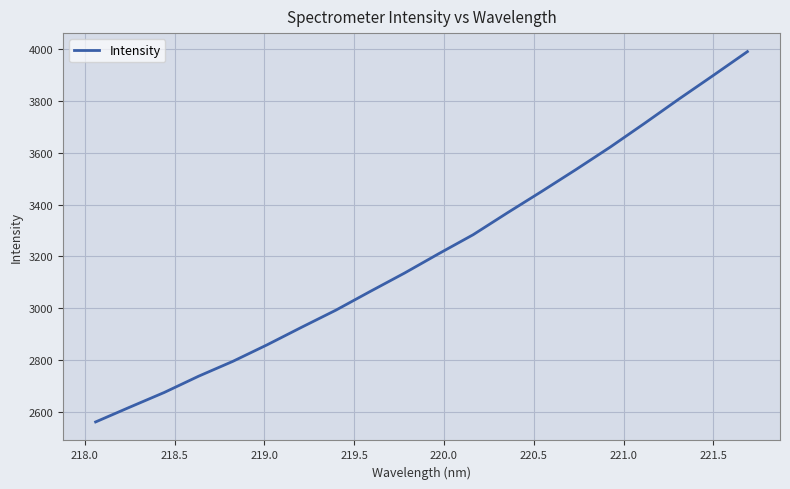

Does the chart have visible grid lines?

Yes